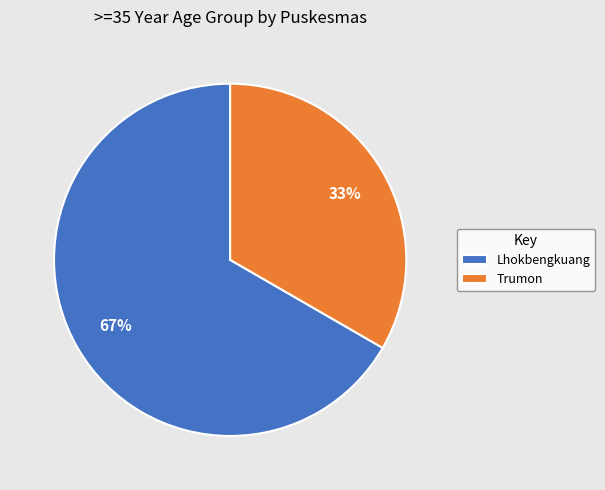

To the nearest percent, what portion does Trumon represent?

33%